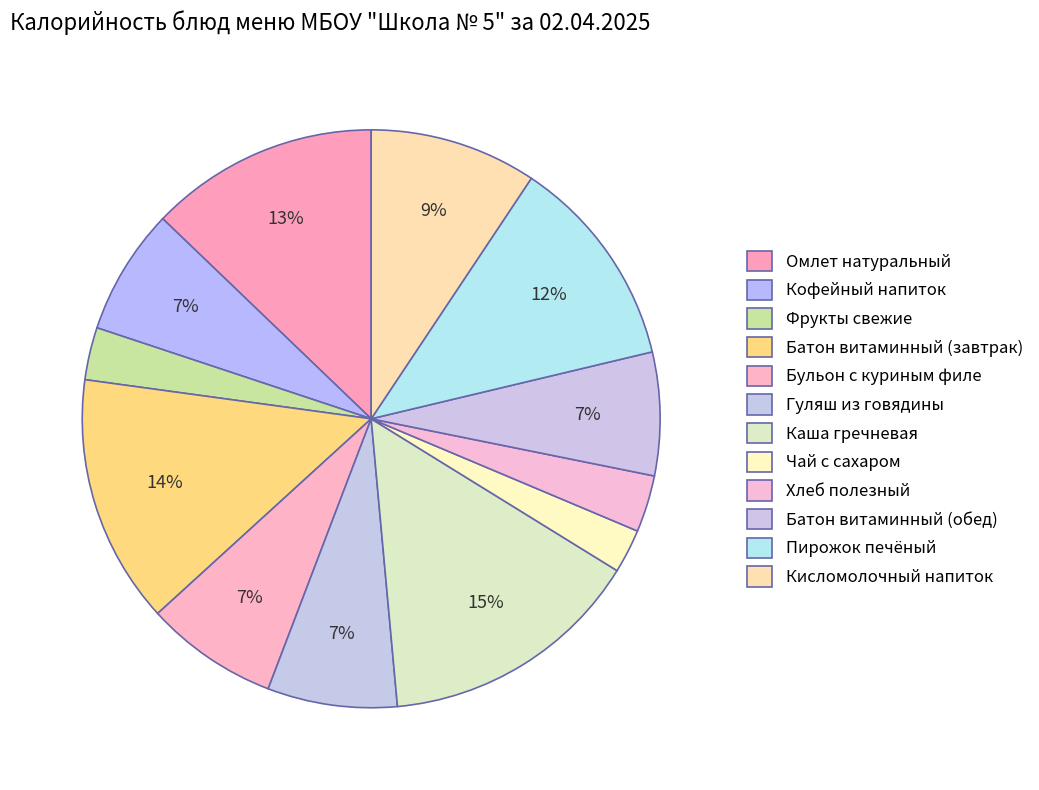

Count the number of slices in the pie.

12